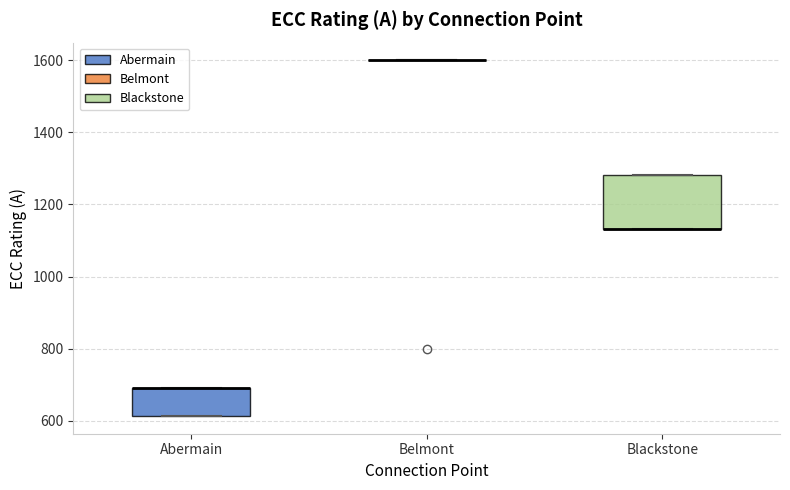

Which box is the tallest, from its lower edge to its upper edge?

Blackstone